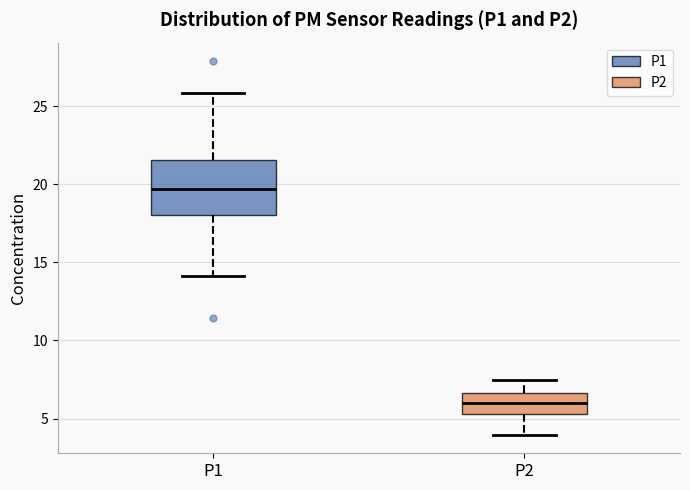

Which box is the tallest, from its lower edge to its upper edge?

P1